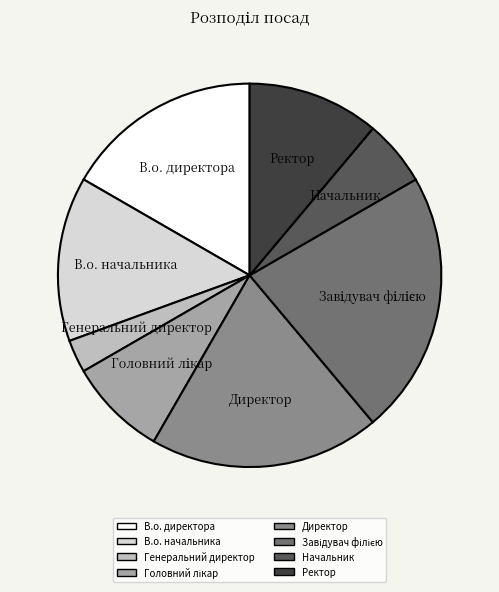

What is the smallest slice in the pie chart?

Генеральний директор